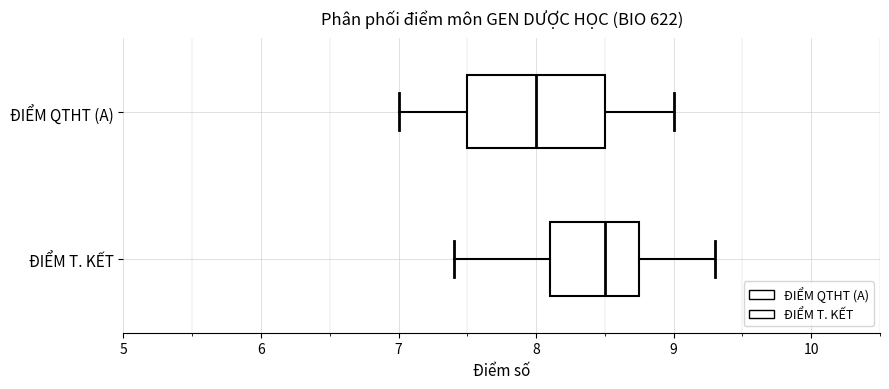

Where is the left edge of the box for ĐIỂM T. KẾT on the x-axis? The values are not printed on the chart, so give them approximately, as read against the axis.

8.1